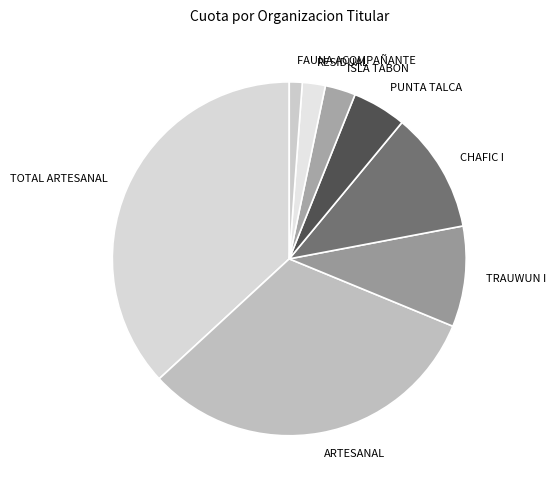

Rank the categories by value from highest to lowest.

TOTAL ARTESANAL, ARTESANAL, CHAFIC I, TRAUWUN I, PUNTA TALCA, ISLA TABON, RESIDUAL, FAUNA ACOMPAÑANTE